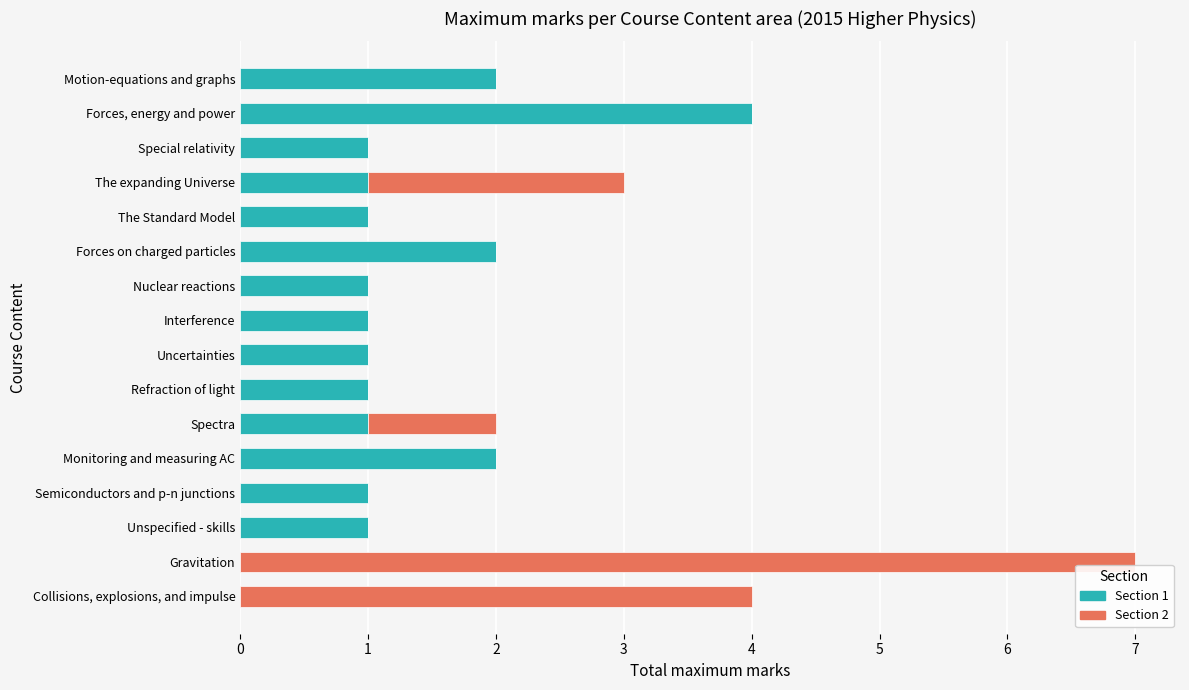

At which category is the sum across all series the highest?

Gravitation